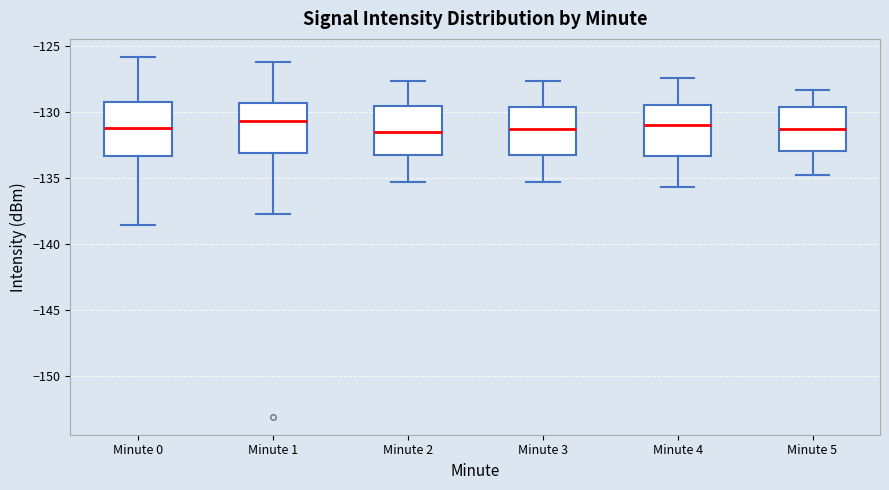

Where is the lower edge of the box for Minute 2 on the y-axis? The values are not printed on the chart, so give them approximately, as read against the axis.

-133.0